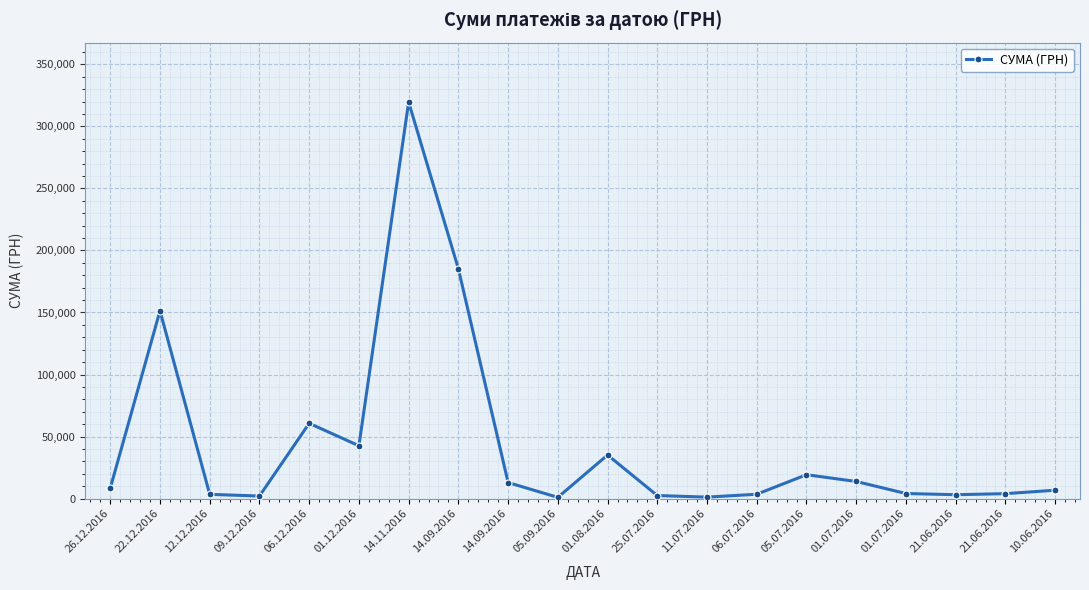

How many distinct data groups are displayed?

1